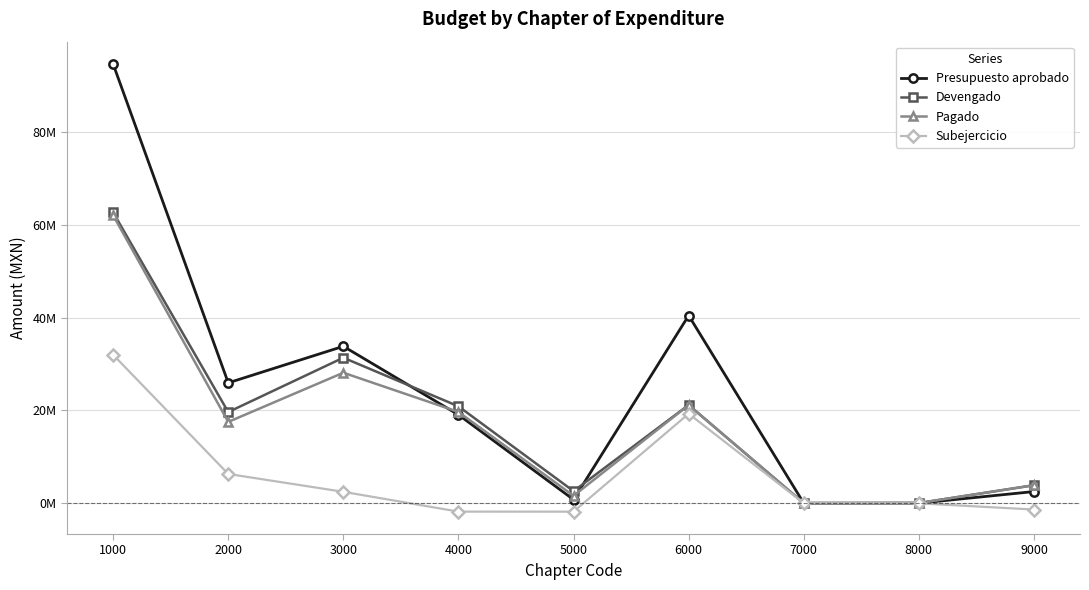

Between 3000 and 4000, which series saw the biggest shift?

Presupuesto aprobado